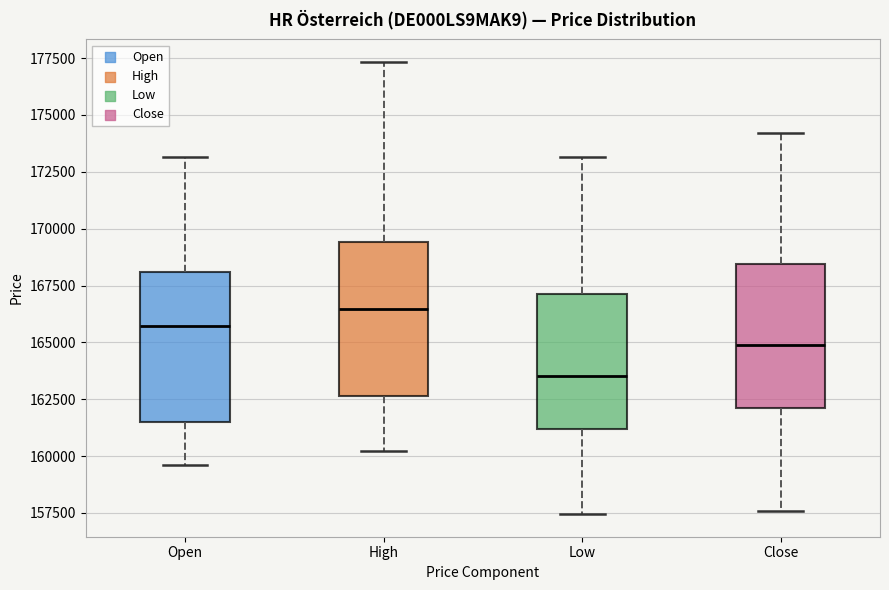

Which box has the highest median line?

High